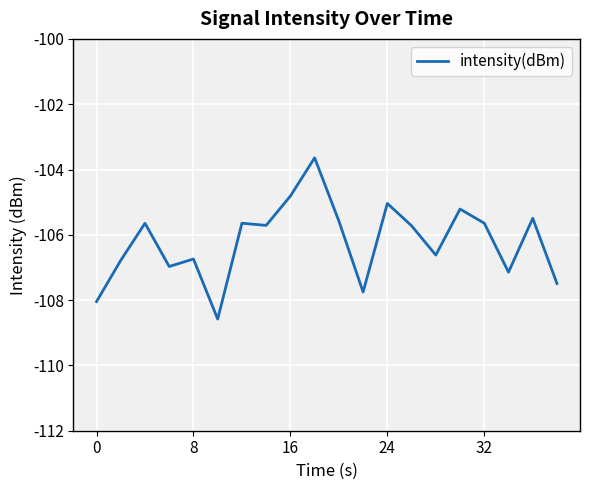

What is the smallest value displayed?

-108.6